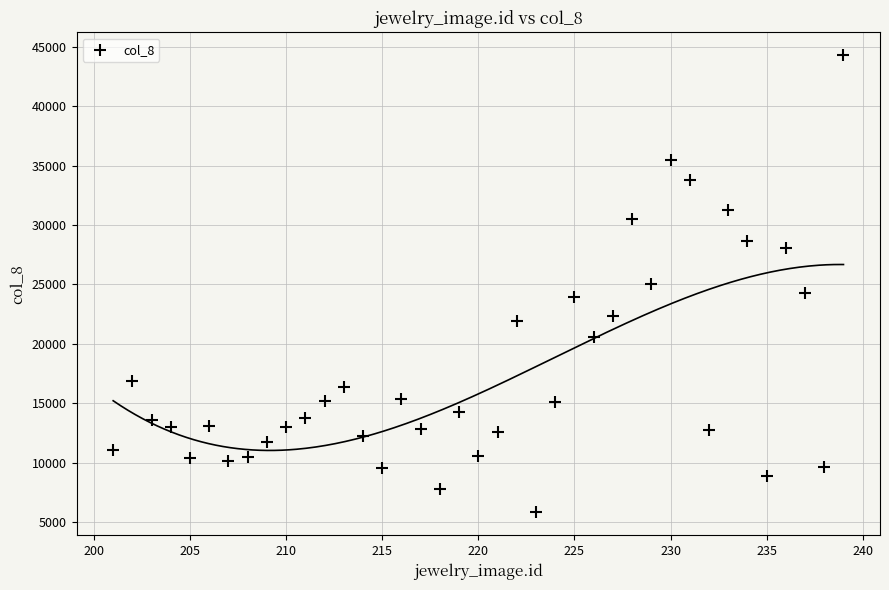

What is the range of Y values (max minus min)?

38464